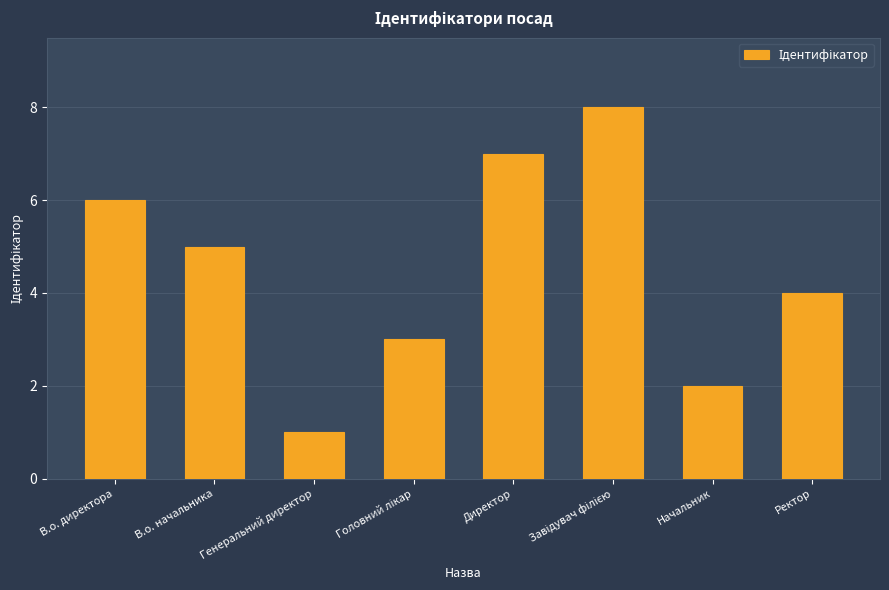

What is the label of the 7th bar from the right?

В.о. начальника